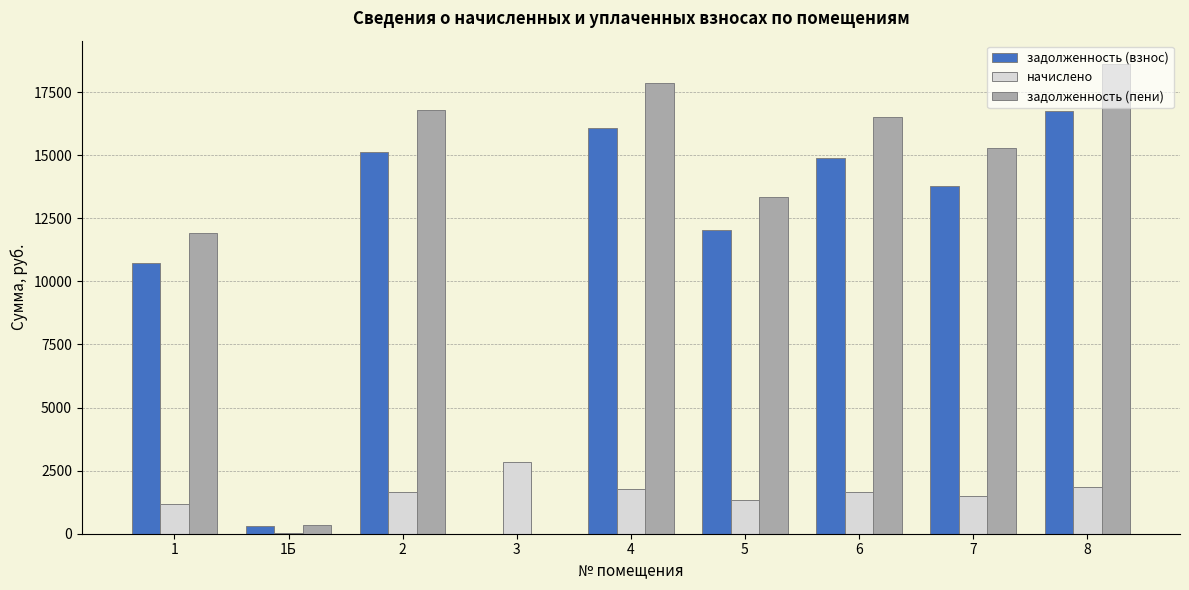

What is the sum of all начислено values?

13795.1